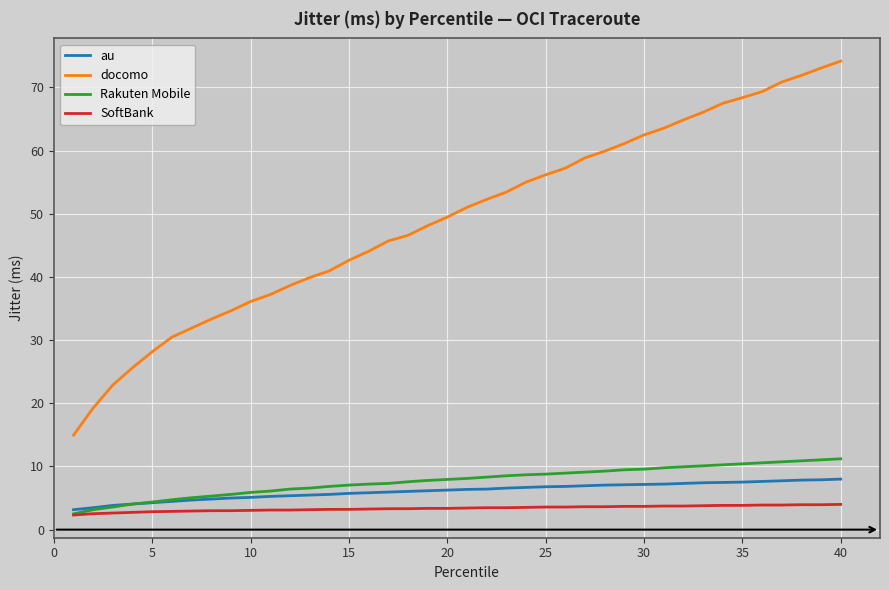

True or false: docomo and au intersect in this chart.

False